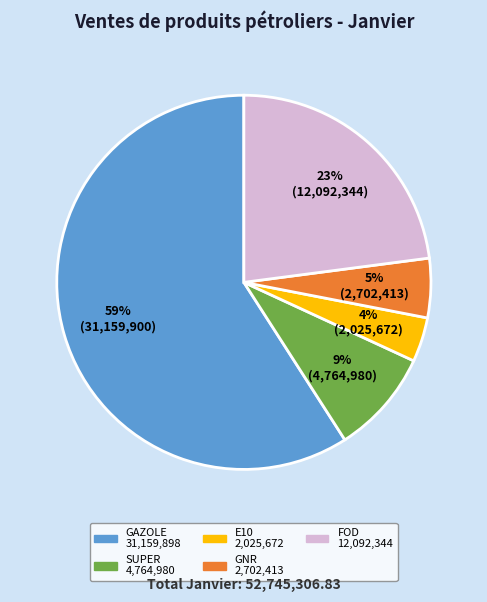

To the nearest percent, what portion does SUPER represent?

9%